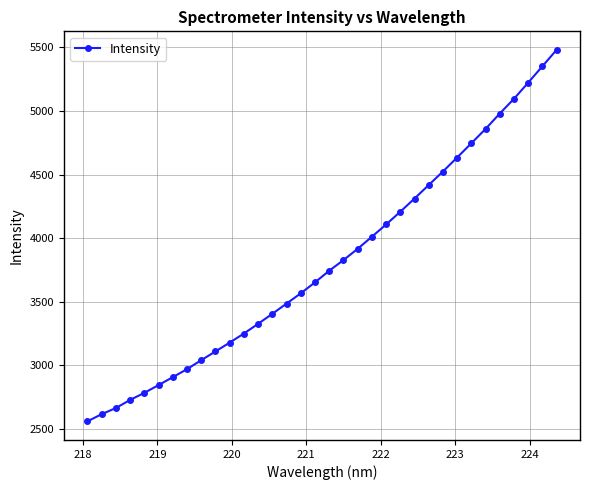

What is the value of the 16th point from the left?

3565.8